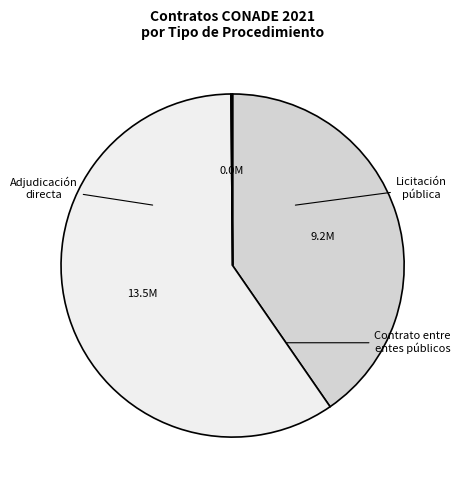

Is there any slice that represents more than half of the pie?

Yes